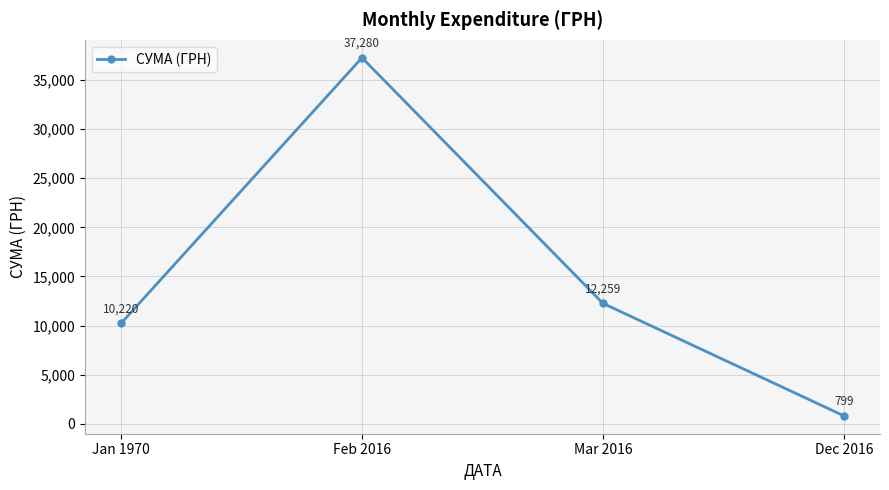

True or false: there are more than 2 points higher than both neighbors.

False